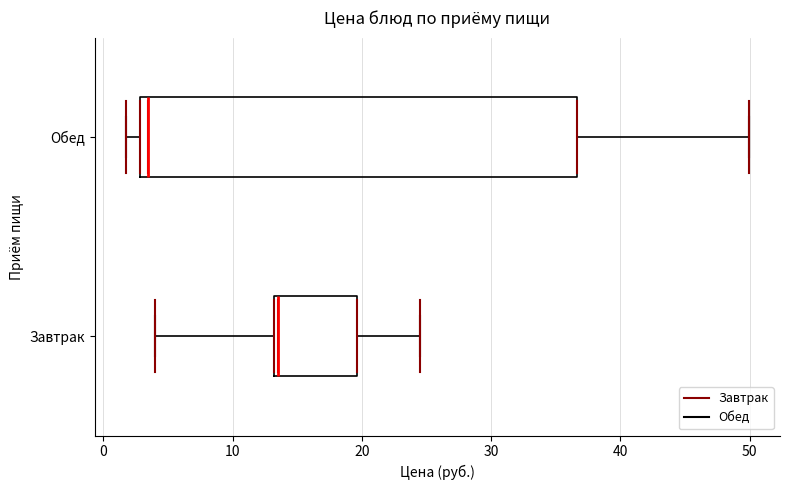

Reading bottom to top, transcribe this box plot: for each box, give where its median line is, the range the box spans, and where its two whiskers end, as read against the x-axis. The values are not printed on the chart, so give them approximately, as read against the axis.

Завтрак: median 14, box 13 to 20, whiskers 4 to 24
Обед: median 3 (just right of the box's left edge), box 3 to 37, whiskers 2 to 50